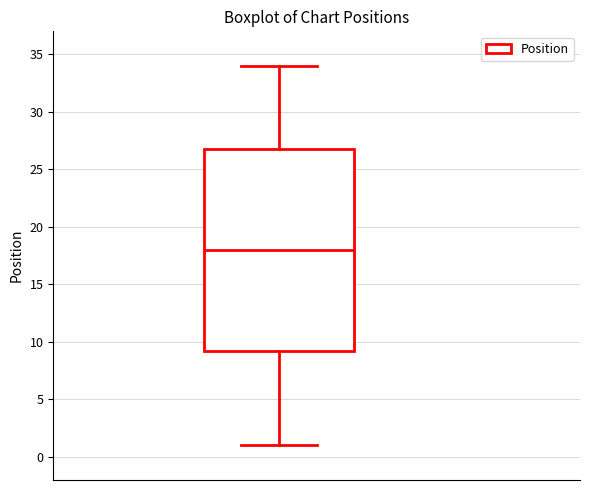

Where does the lower whisker of the box end on the y-axis? The values are not printed on the chart, so give them approximately, as read against the axis.

1.0